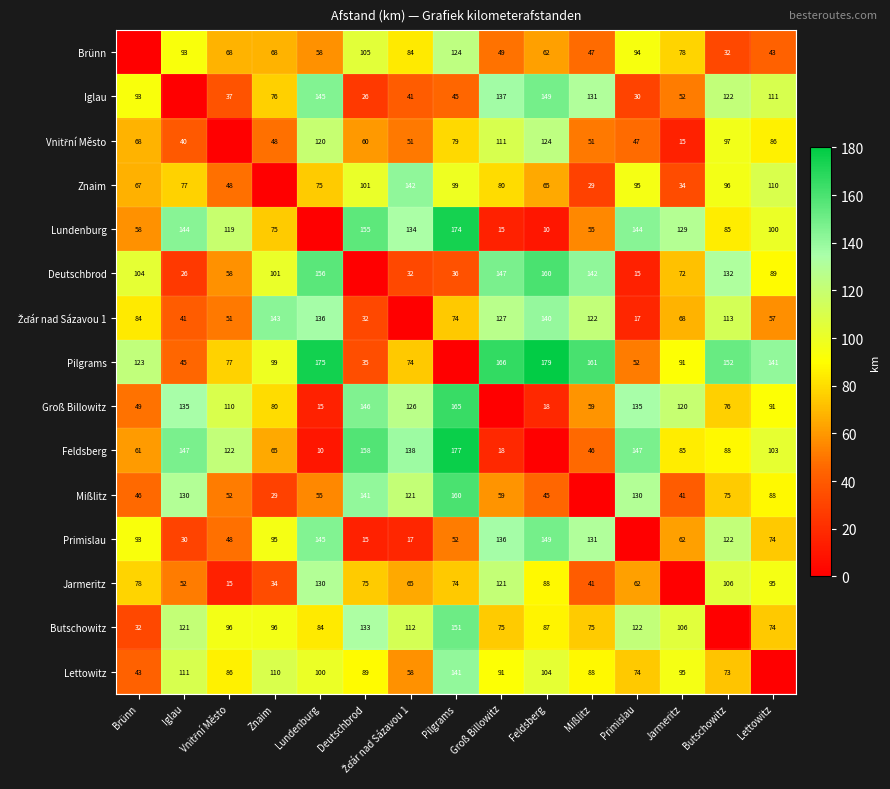

What is the difference between the Lettowitz values at Lundenburg and Mißlitz?

12